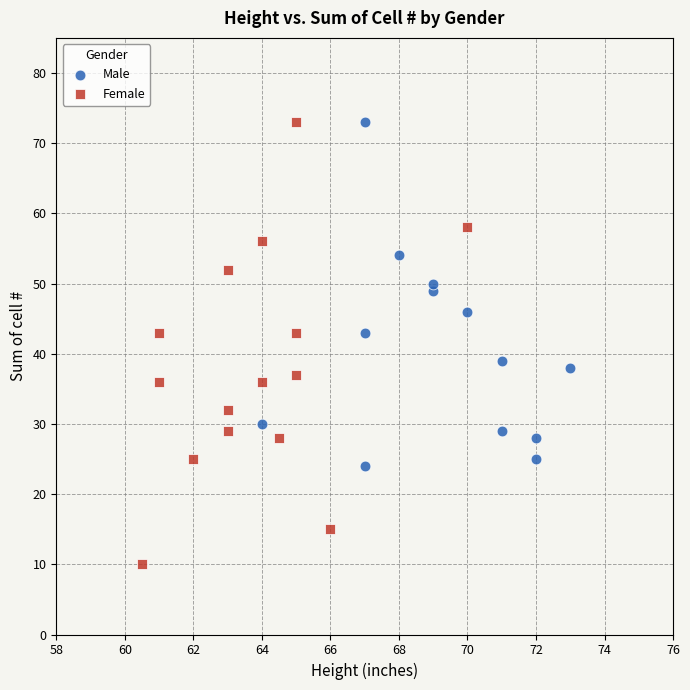

Which series has the largest Y range (max minus min)?

Female